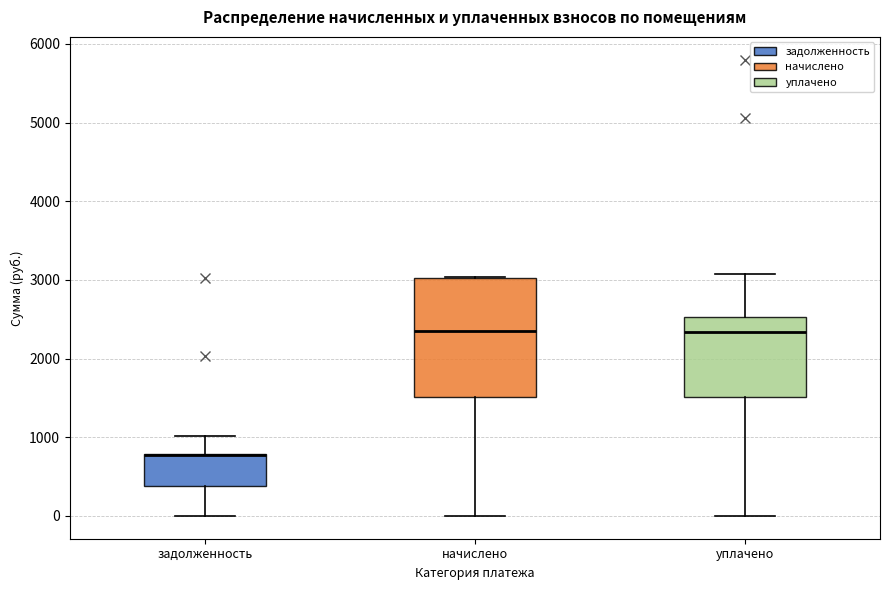

Reading left to right, transcribe this box plot: for each box, give where its median line is, the range the box spans, and where its two whiskers end, as read against the y-axis. The values are not printed on the chart, so give them approximately, as read against the axis.

задолженность: median 800 (drawn on the box's upper edge), box 400 to 800, whiskers 0 to 1000
начислено: median 2300, box 1500 to 3000, whiskers 0 to 3000
уплачено: median 2300, box 1500 to 2500, whiskers 0 to 3100